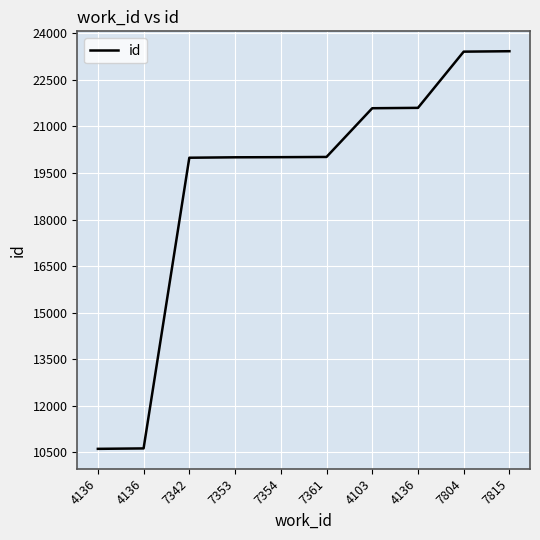

Is this an area chart (filled region under the line)?

No